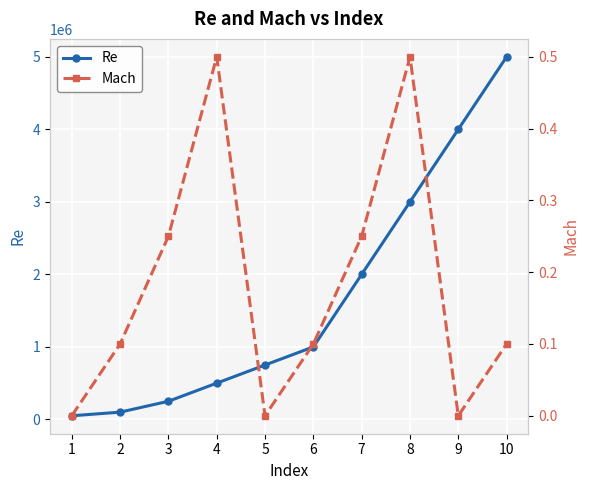

Which series changed the most between 1 and 5?

Re